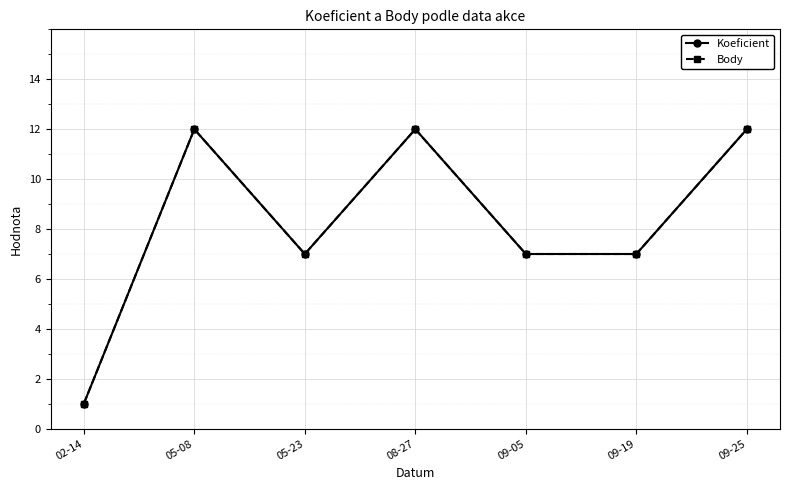

How many lines are shown in the chart?

2